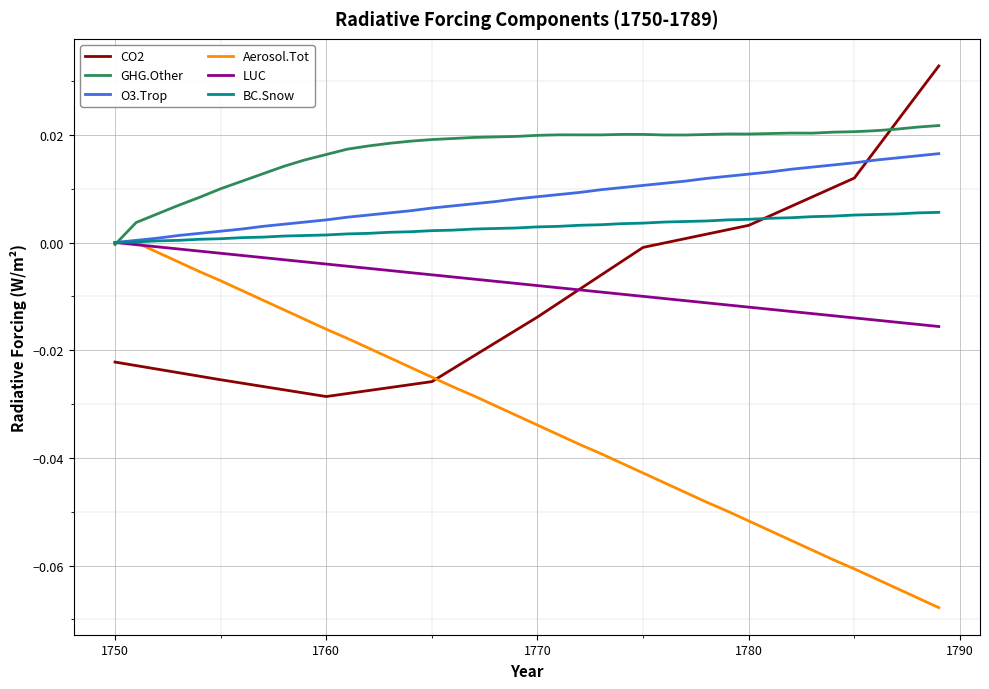

Which series has the largest total across all categories?

GHG.Other